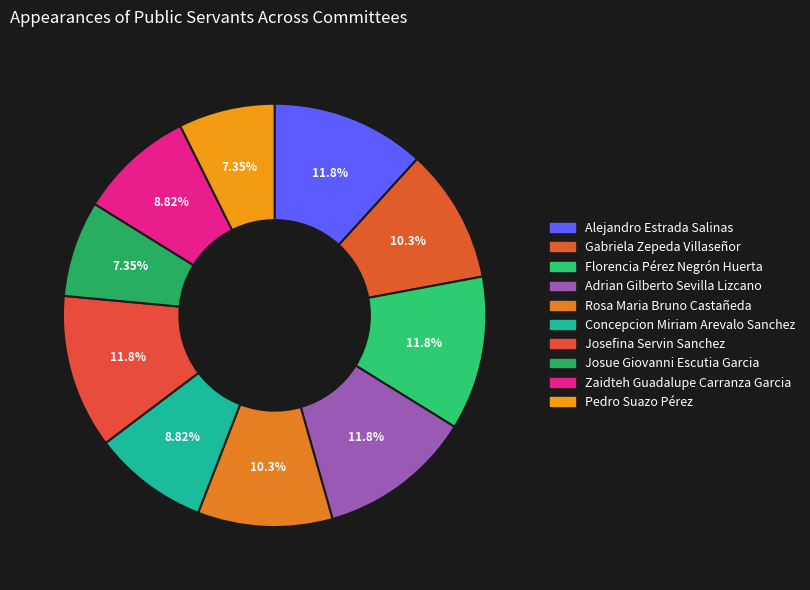

To the nearest percent, what is the average slice percentage?

10%